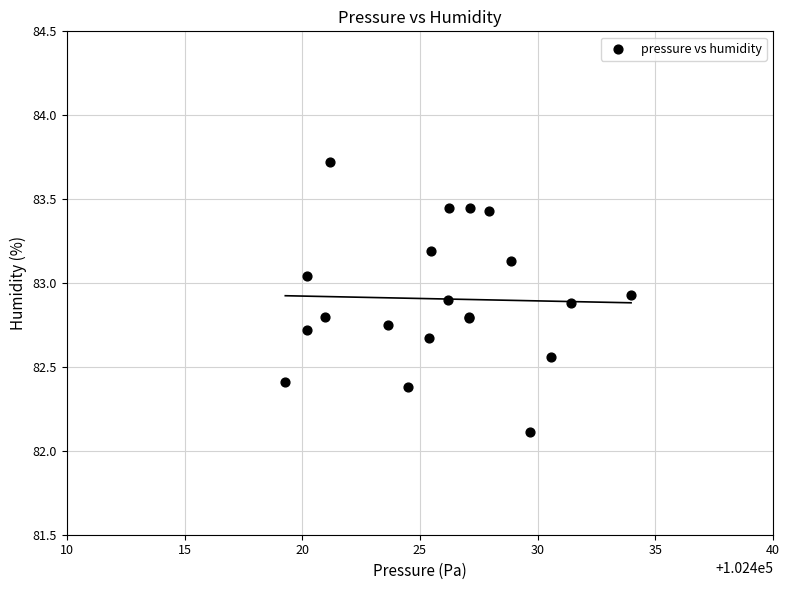

What Y value in the scatter plot is closest to 82?

82.1